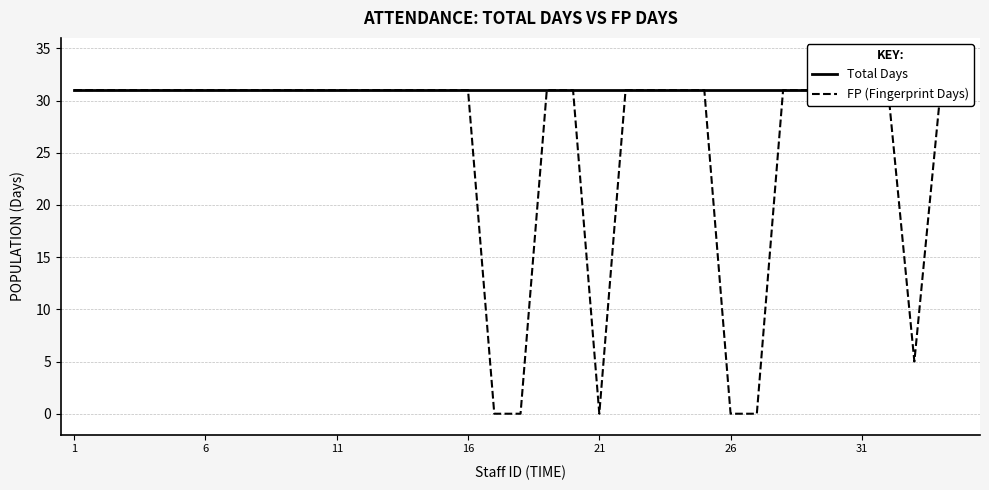

Reading left to right, transcribe all the data shown in this chart.

Total Days: 31	31	31	31	31	31	31	31	31	31	31	31	31	31	31	31	31	31	31	31	31	31	31	31	31	31	31	31	31	31	31	31	31	31	31
FP (Fingerprint Days): 31	31	31	31	31	31	31	31	31	31	31	31	31	31	31	31	0	0	31	31	0	31	31	31	31	0	0	31	31	31	31	31	5	31	31